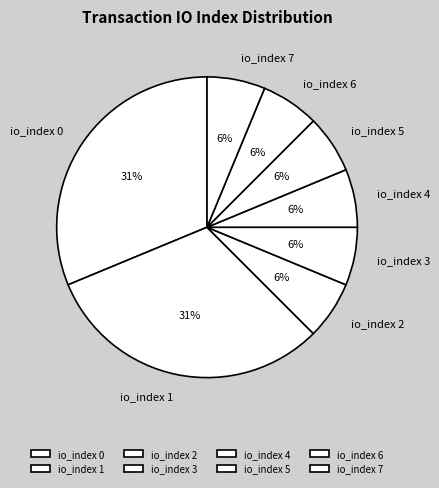

To the nearest percent, what percentage of the pie is io_index 7?

6%